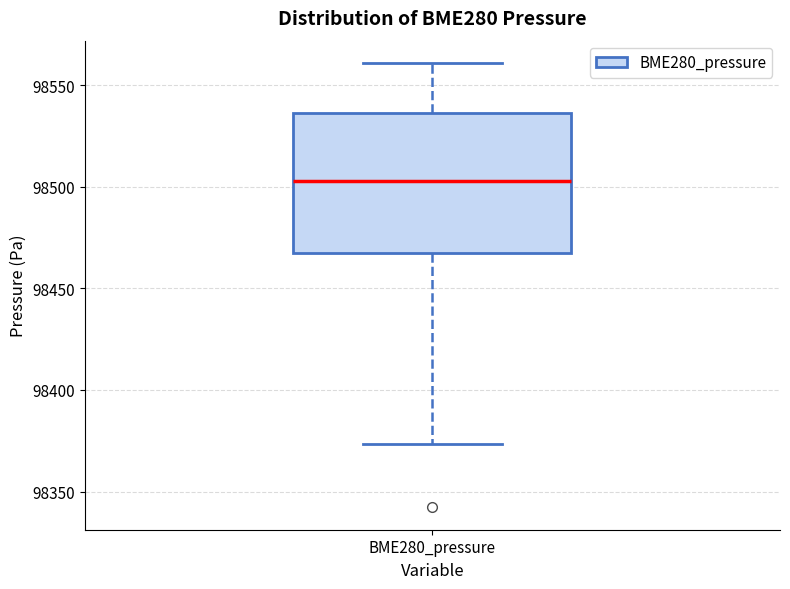

Transcribe this box plot: give where the median line is, the range the box spans, and where the two whiskers end, as read against the y-axis. The values are not printed on the chart, so give them approximately, as read against the axis.

median 98505, box 98465 to 98535, whiskers 98375 to 98560